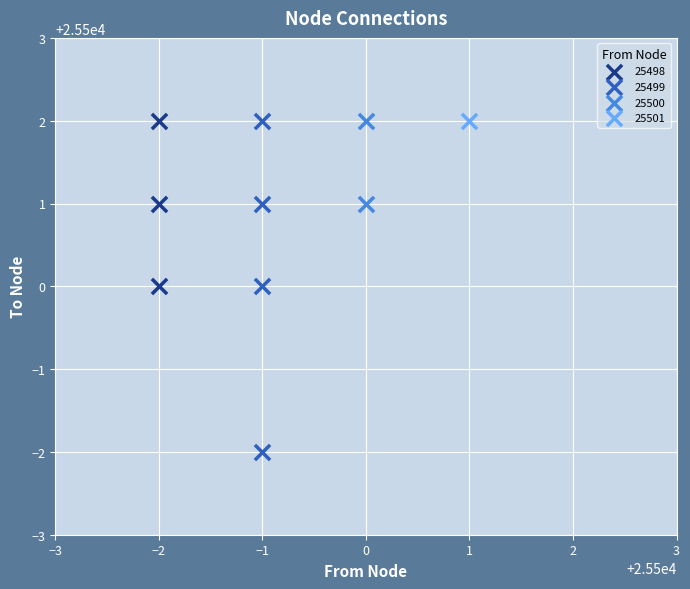

What are all the series names shown in the legend?

25498, 25499, 25500, 25501